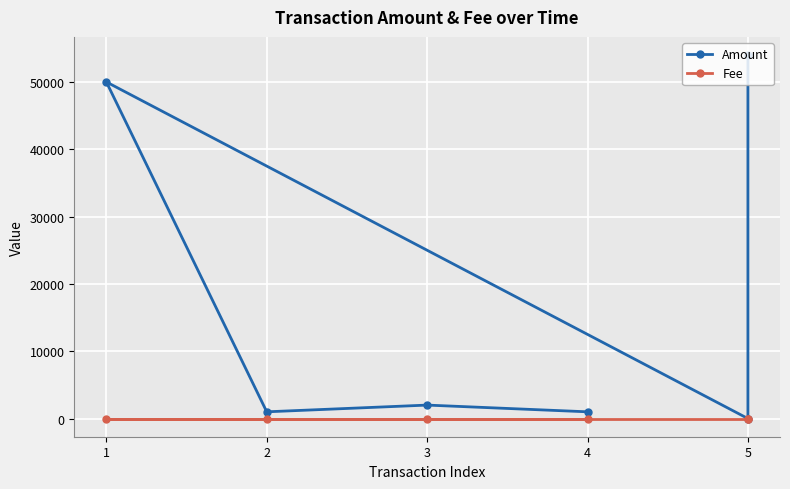

How many data points in Amount are less than 2000?

3